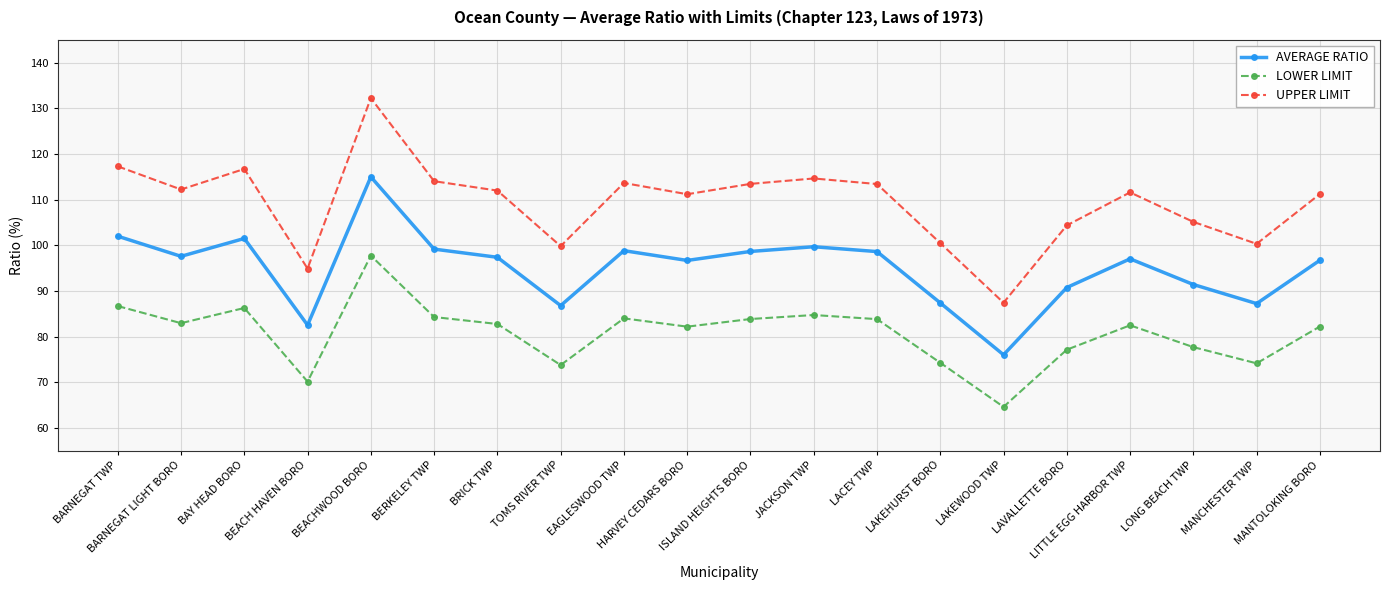

Does the chart display data point markers on the line(s)?

Yes